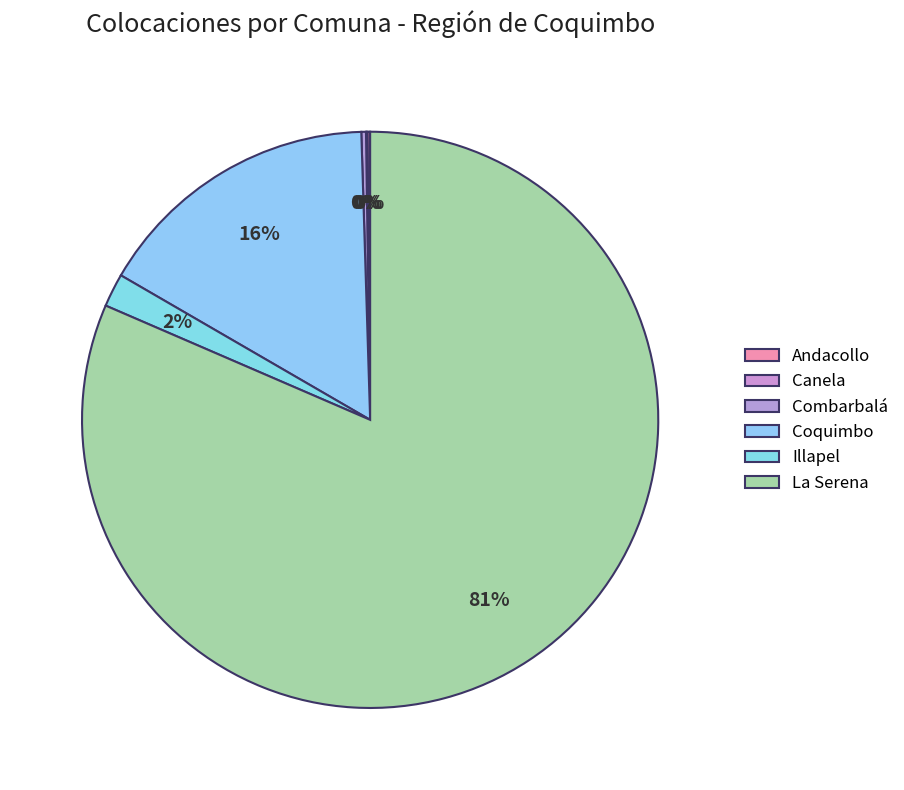

To the nearest percent, what is the average slice percentage?

17%